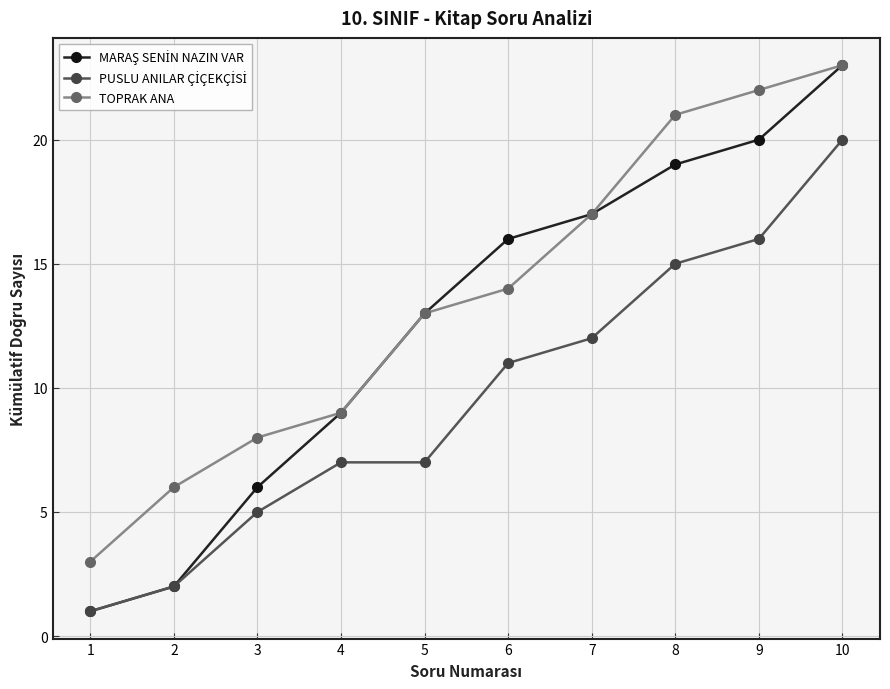

Where is TOPRAK ANA nearest to the value 13?

5